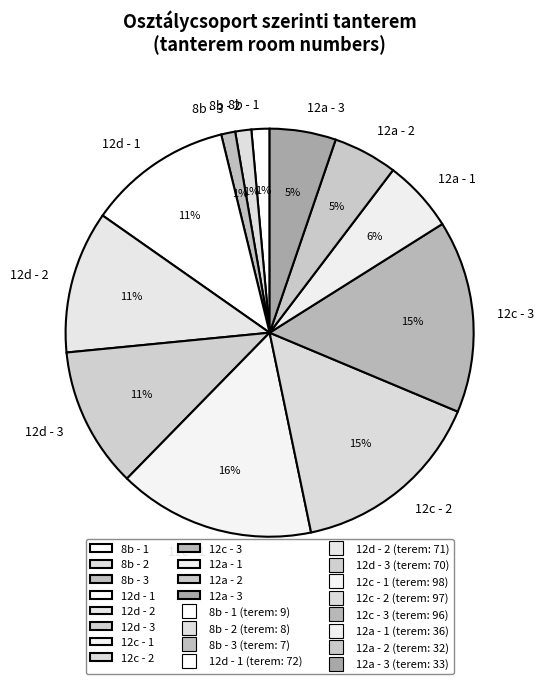

To the nearest percent, what percentage of the pie is 12a - 1?

6%